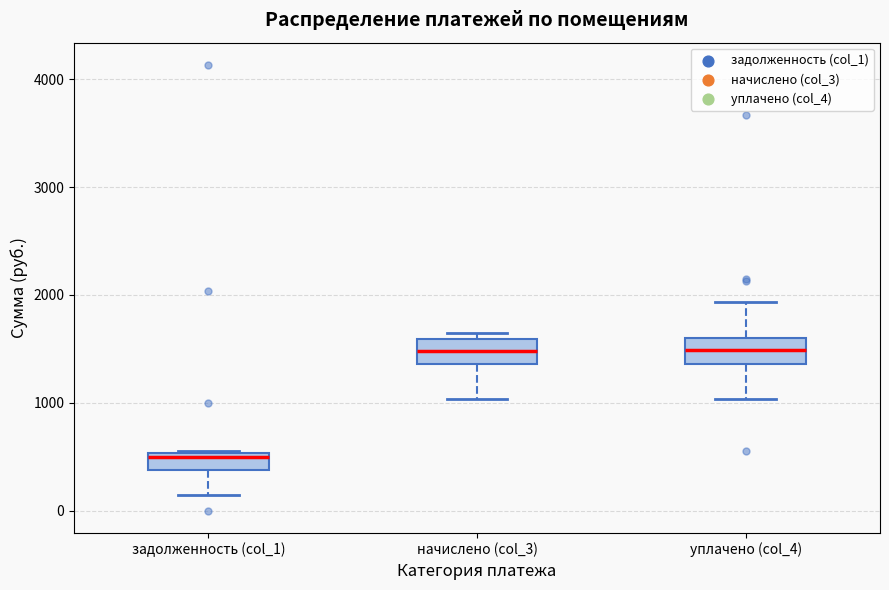

Which box has the lowest median line?

задолженность (col_1)